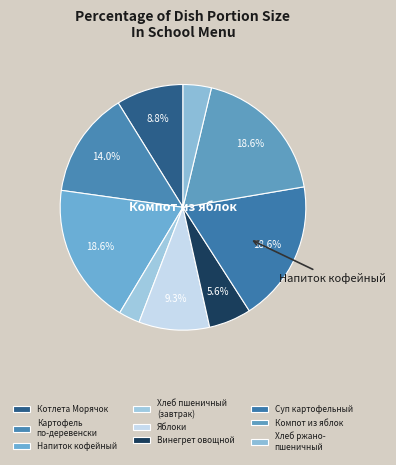

True or false: Картофель по-деревенски accounts for 5% of the total.

False